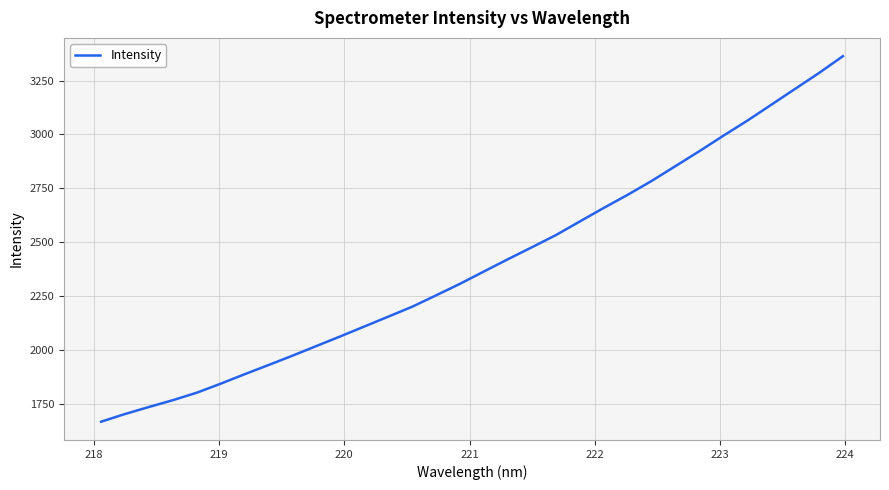

What is the greatest value displayed?

3363.4